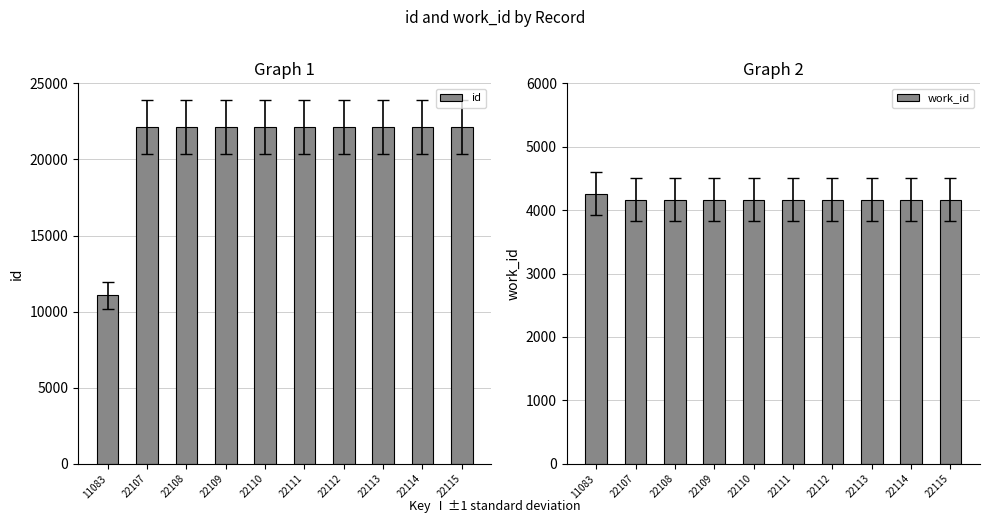

What is the greatest value displayed?

22115